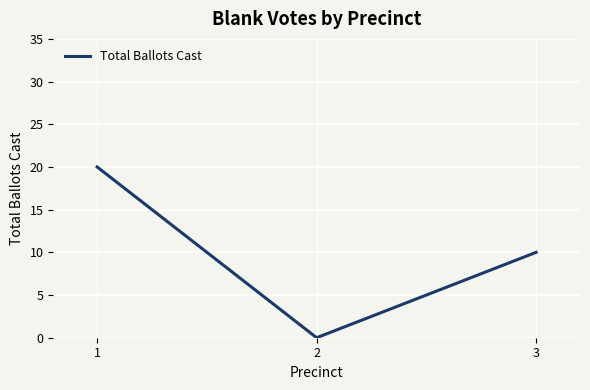

What is the sum of all values?

30